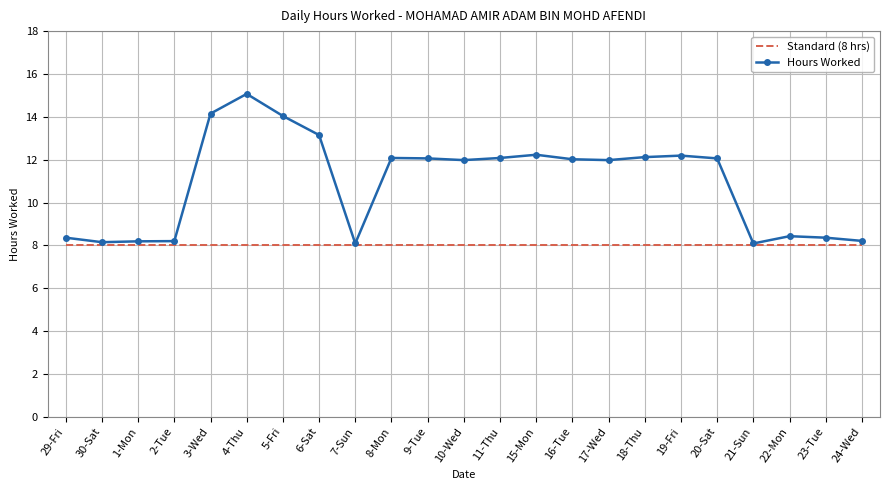

What is the total value across all series at 11-Thu?

20.1